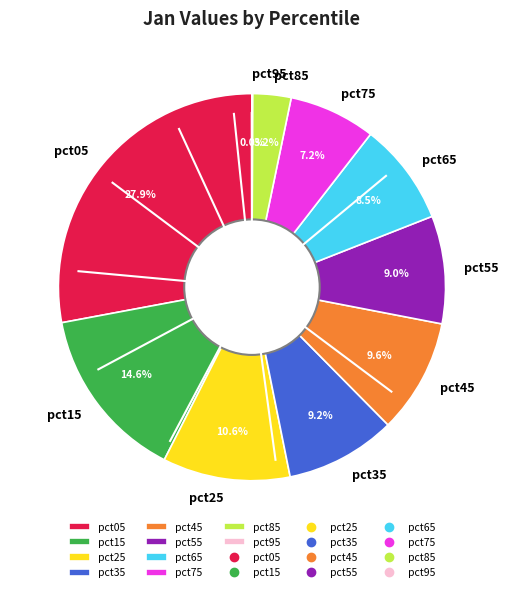

The pct05 slice represents 17% of the pie. True or false?

False